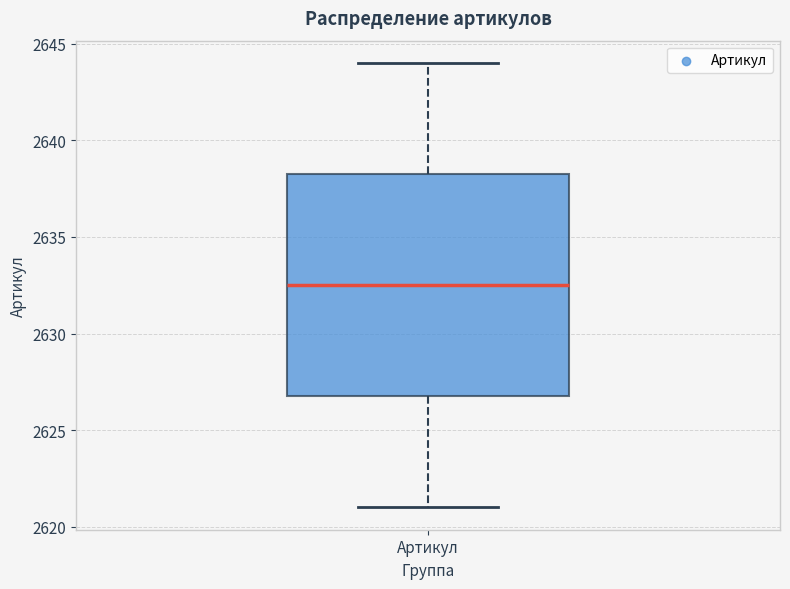

Where does the lower whisker of the box for Артикул end on the y-axis? The values are not printed on the chart, so give them approximately, as read against the axis.

2621.0